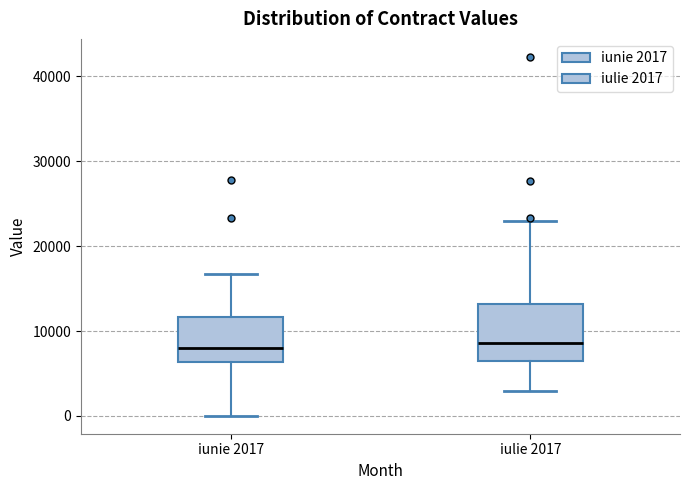

Where is the lower edge of the box for iulie 2017 on the y-axis? The values are not printed on the chart, so give them approximately, as read against the axis.

6000